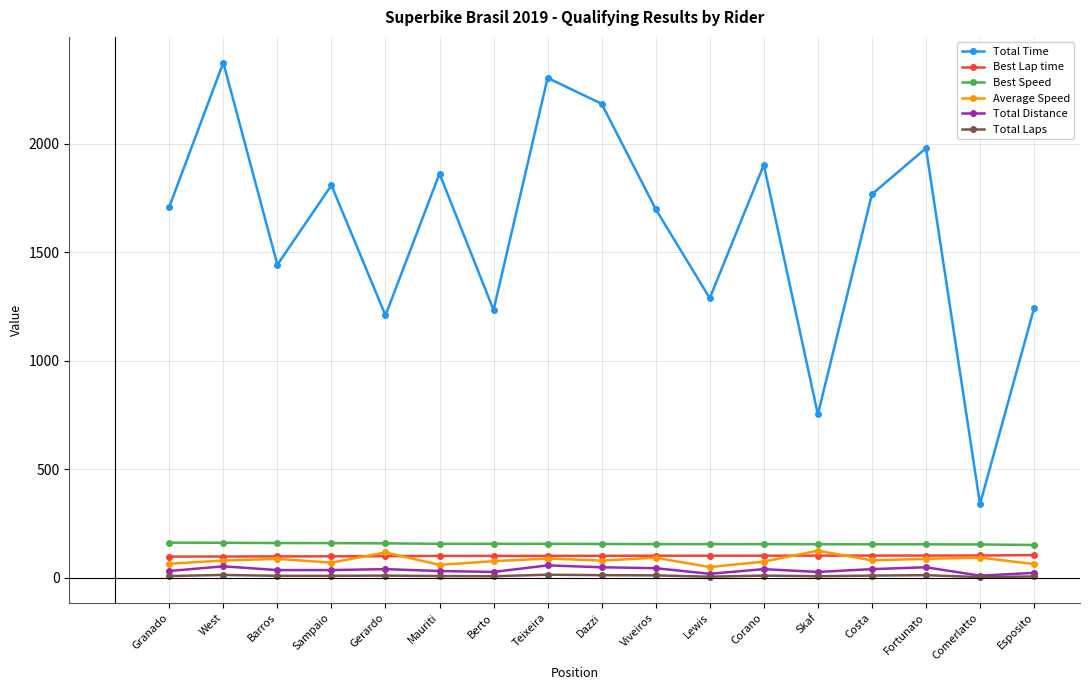

How many lines are shown in the chart?

6